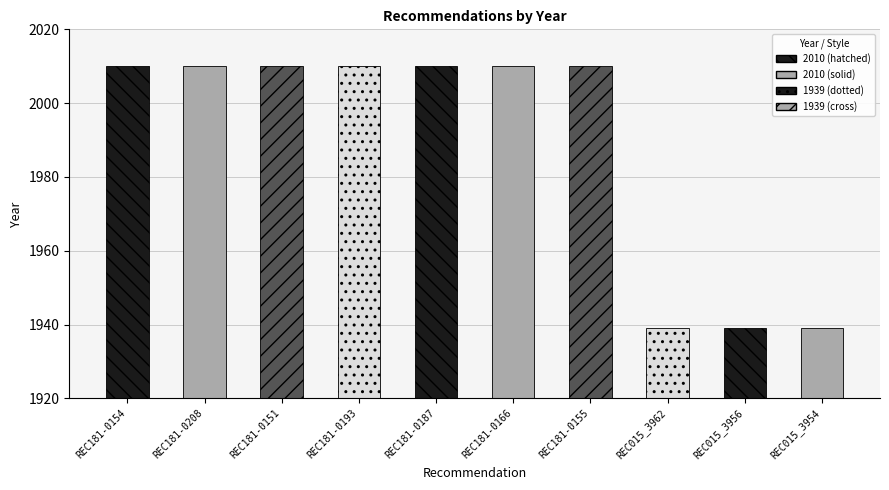

What is the minimum value shown in the chart?

1939